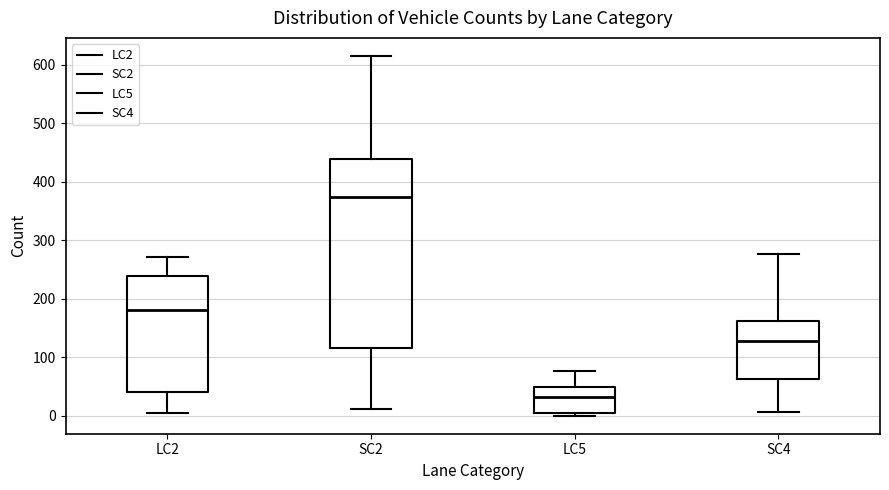

Reading left to right, read every box against the y-axis: the position of its median line, the range the box covers, and the ends of its whiskers. The values are not printed on the chart, so give them approximately, as read against the axis.

LC2: median 180, box 40 to 240, whiskers 10 to 270
SC2: median 370, box 120 to 440, whiskers 10 to 620
LC5: median 30, box 10 to 50, whiskers 0 to 80
SC4: median 130, box 60 to 160, whiskers 10 to 280